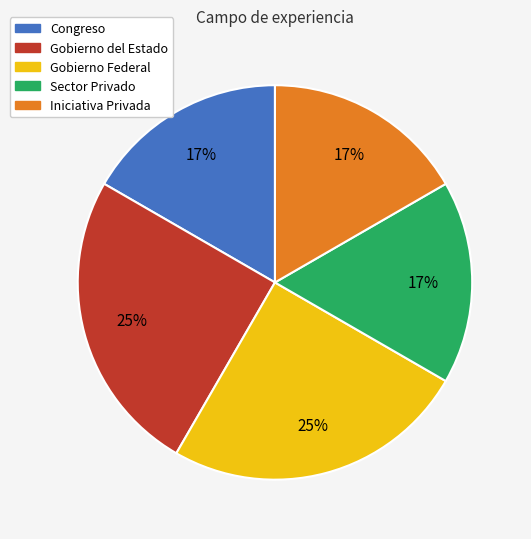

Is there a majority slice in this chart?

No